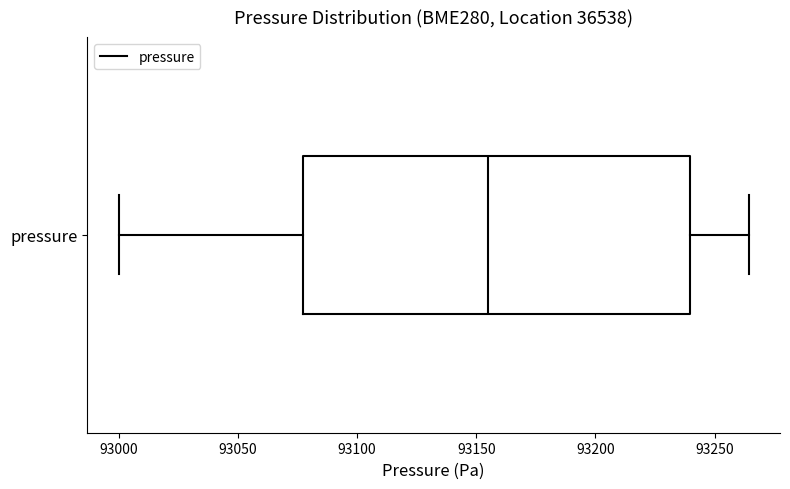

Transcribe this box plot: give where the median line is, the range the box spans, and where the two whiskers end, as read against the x-axis. The values are not printed on the chart, so give them approximately, as read against the axis.

median 93155, box 93080 to 93240, whiskers 93000 to 93265